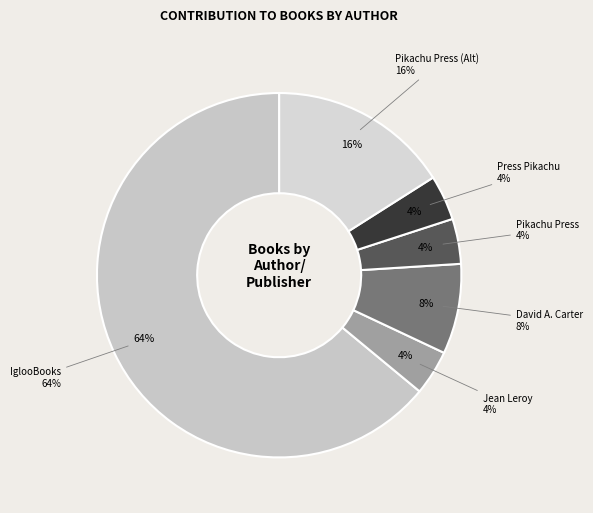

To the nearest percent, what is the difference between the largest and smallest slice percentages?

60%